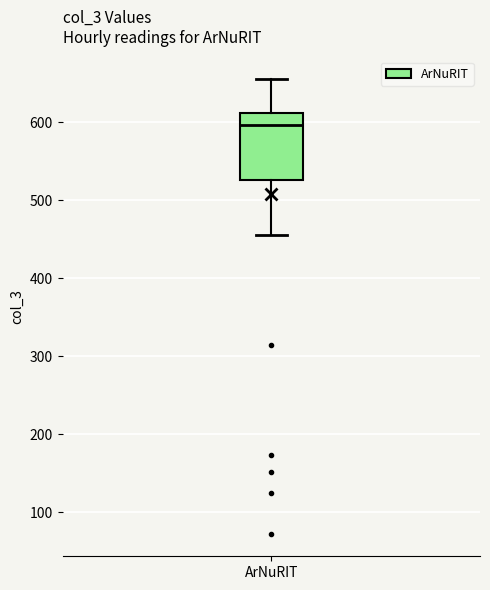

Transcribe this box plot: give where the median line is, the range the box spans, and where the two whiskers end, as read against the y-axis. The values are not printed on the chart, so give them approximately, as read against the axis.

median 600, box 530 to 610, whiskers 460 to 660